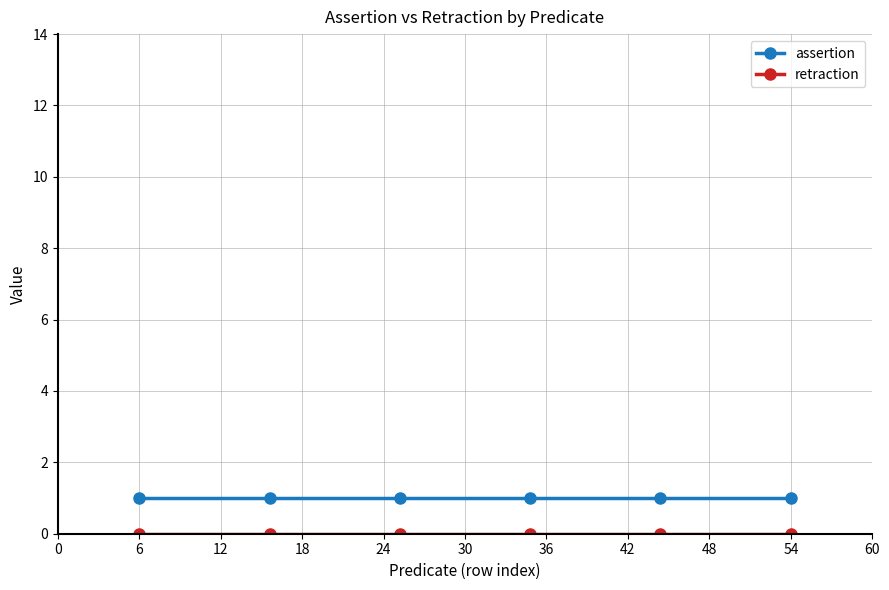

Which series has the largest total across all categories?

assertion